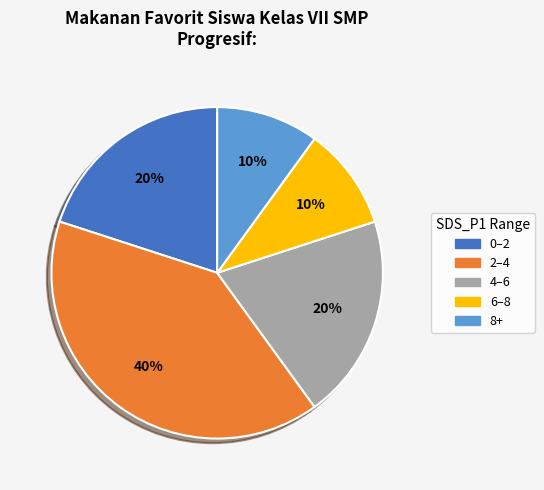

Is there a majority slice in this chart?

No